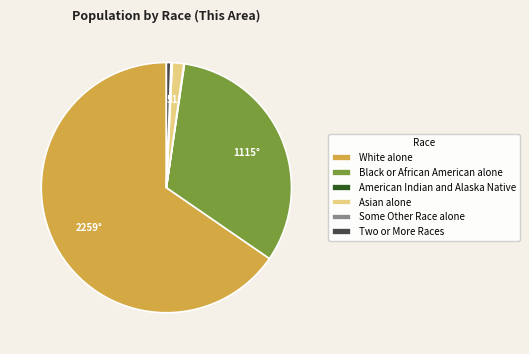

The Black or African American alone slice represents 32% of the pie. True or false?

True